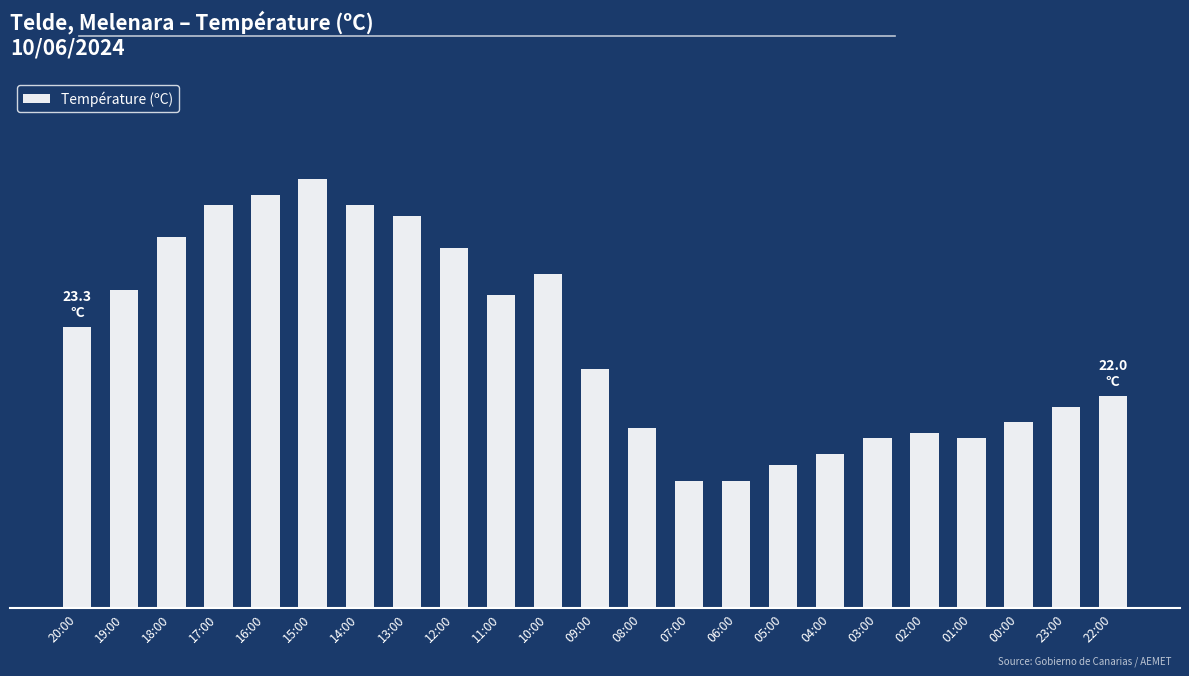

Are the bars horizontal?

No